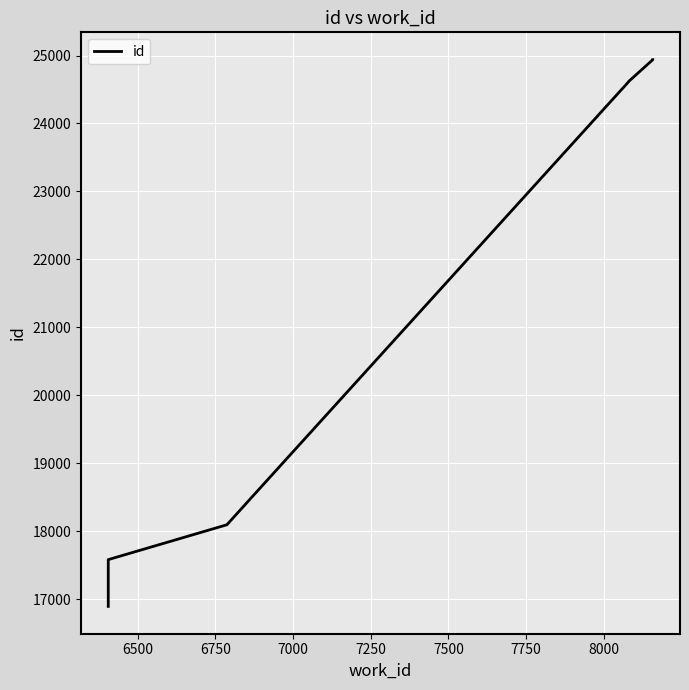

What is the average value?

21936